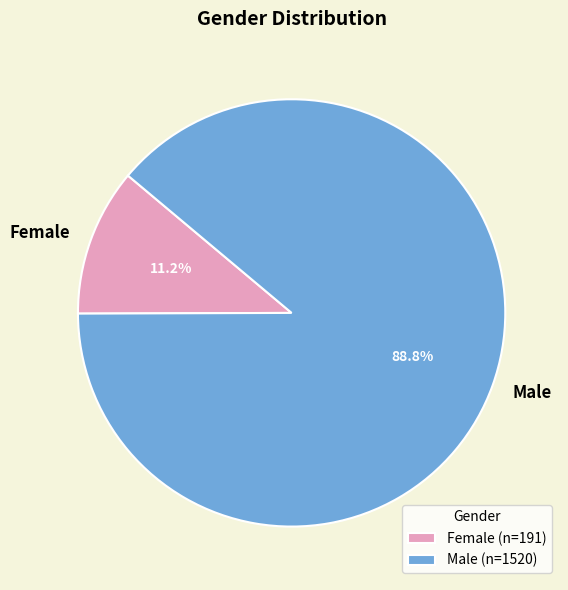

What percentage is the Female slice, to the nearest percent?

11%